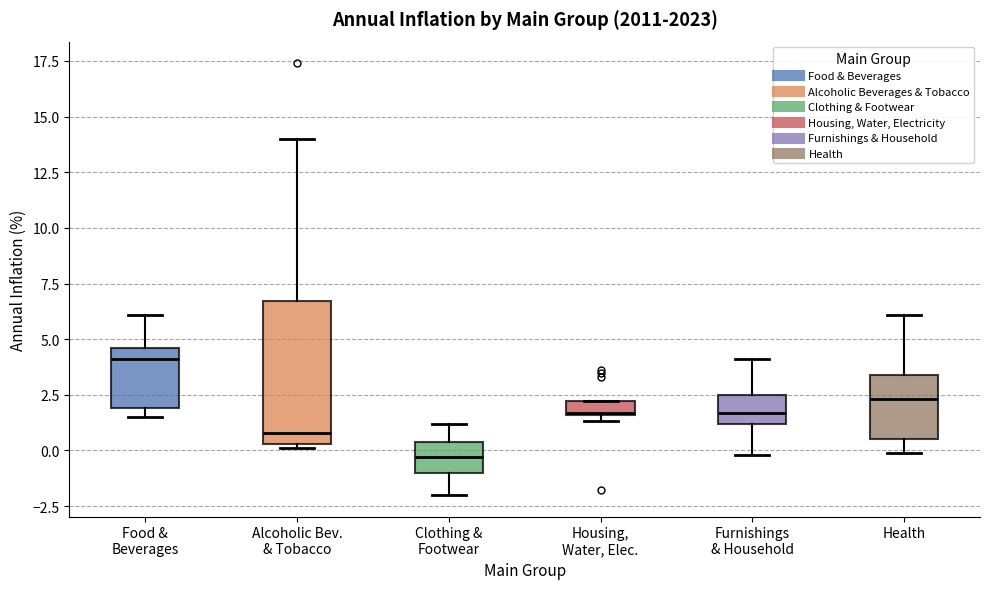

Comparing the boxes themselves (not the whiskers), which one is the tallest?

Alcoholic Bev. & Tobacco